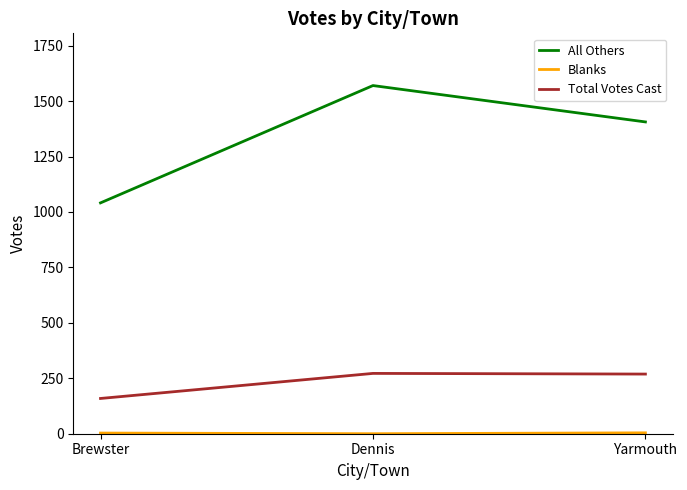

At which category does the chart reach its peak across all series?

Dennis